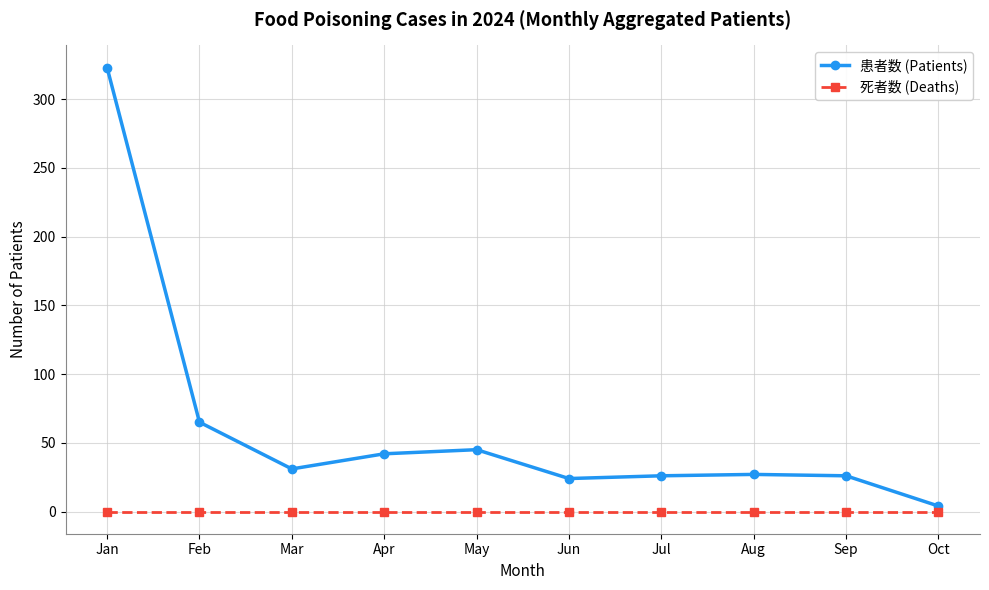

Is it true that 患者数 (Patients) equals 16 at Aug?

False